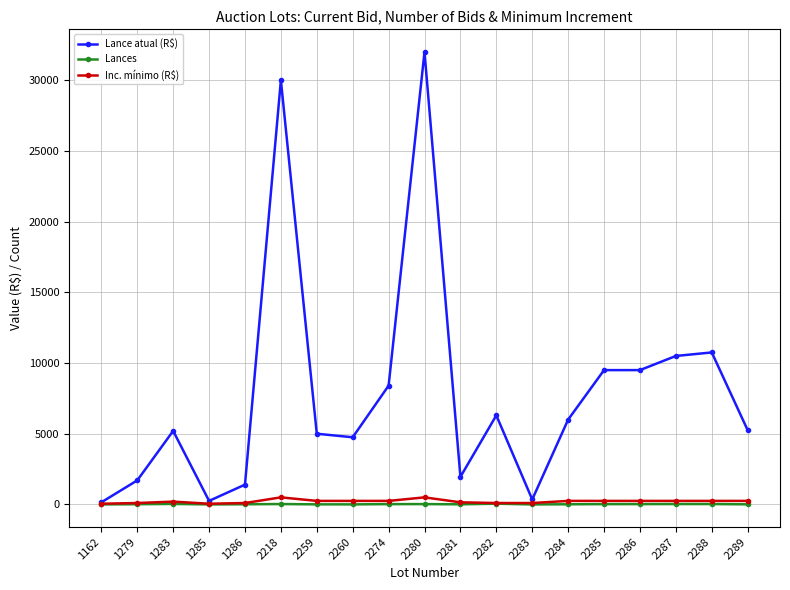

How many data points does each series have?

19